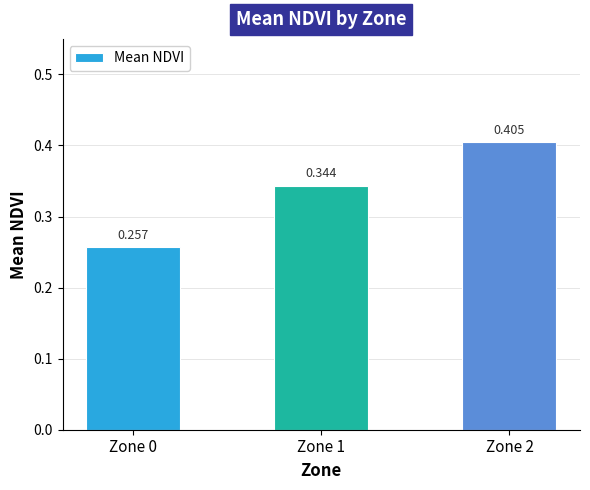

What is the value of the 1st bar from the left?

0.3